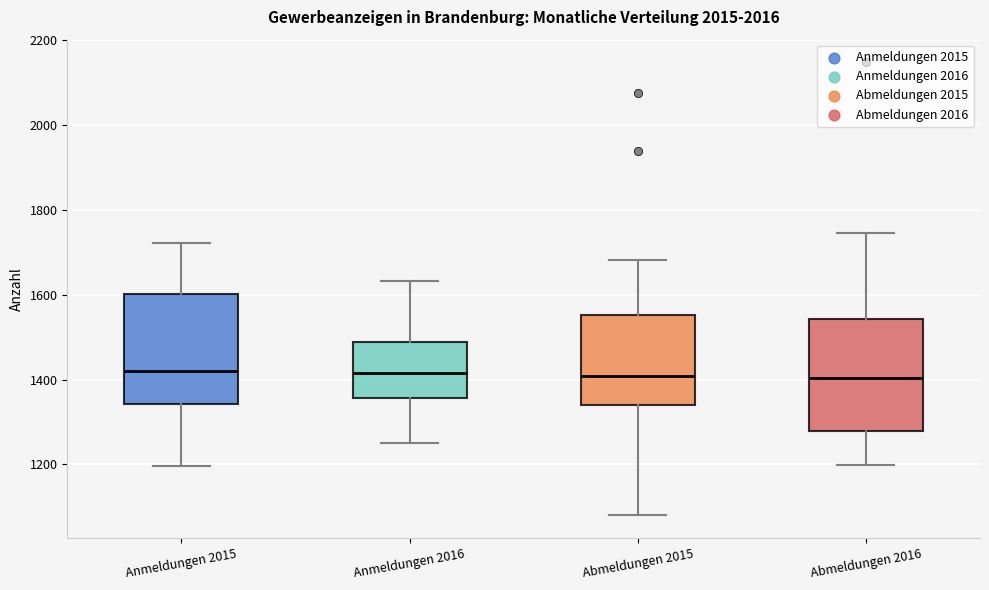

Reading left to right, read every box against the y-axis: the position of its median line, the range the box covers, and the ends of its whiskers. The values are not printed on the chart, so give them approximately, as read against the axis.

Anmeldungen 2015: median 1420, box 1340 to 1600, whiskers 1200 to 1720
Anmeldungen 2016: median 1420, box 1360 to 1480, whiskers 1260 to 1640
Abmeldungen 2015: median 1400, box 1340 to 1560, whiskers 1080 to 1680
Abmeldungen 2016: median 1400, box 1280 to 1540, whiskers 1200 to 1740